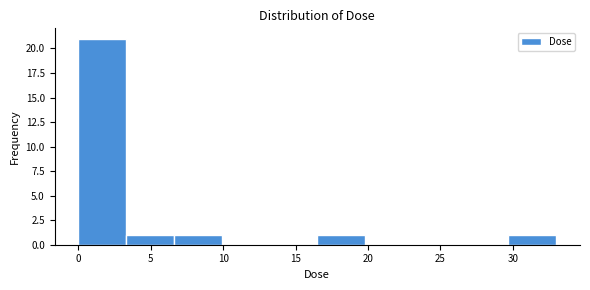

Reading left to right, transcribe this chart: for each bar, give the range it covers on the x-axis and its height. Neither the bar edges nor the heights are printed on the chart, so give them approximately, as read against the axes.

0.0 to 3.5: 21
3.5 to 6.5: 1
6.5 to 10.0: 1
10.0 to 13.0: 0
13.0 to 16.5: 0
16.5 to 20.0: 1
20.0 to 23.0: 0
23.0 to 26.5: 0
26.5 to 29.5: 0
29.5 to 33.0: 1